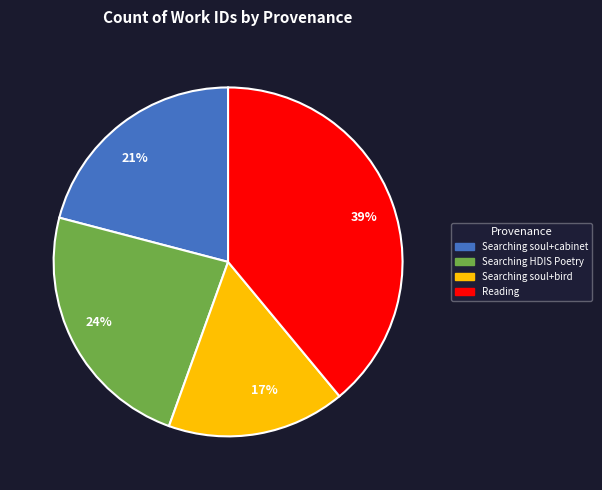

Combined, do Searching HDIS Poetry and Searching soul+cabinet account for over 50%?

No